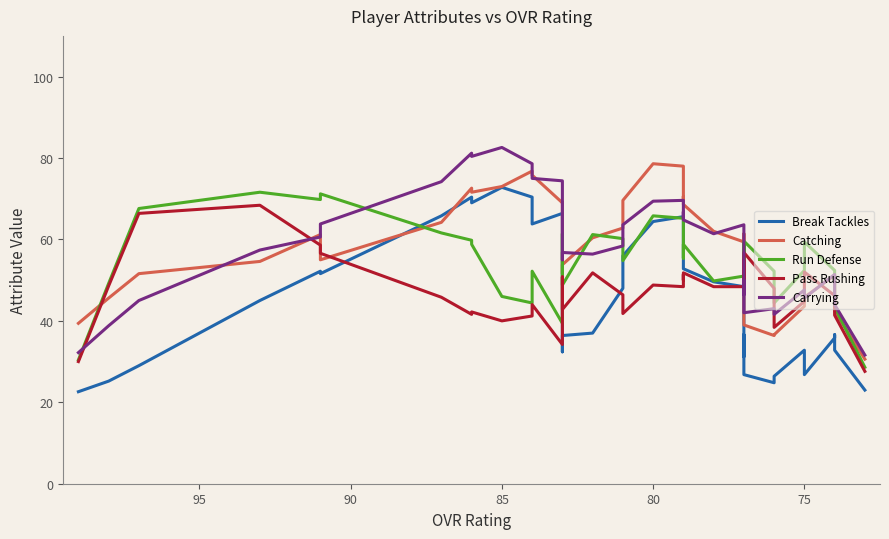

Does the chart display data point markers on the line(s)?

No